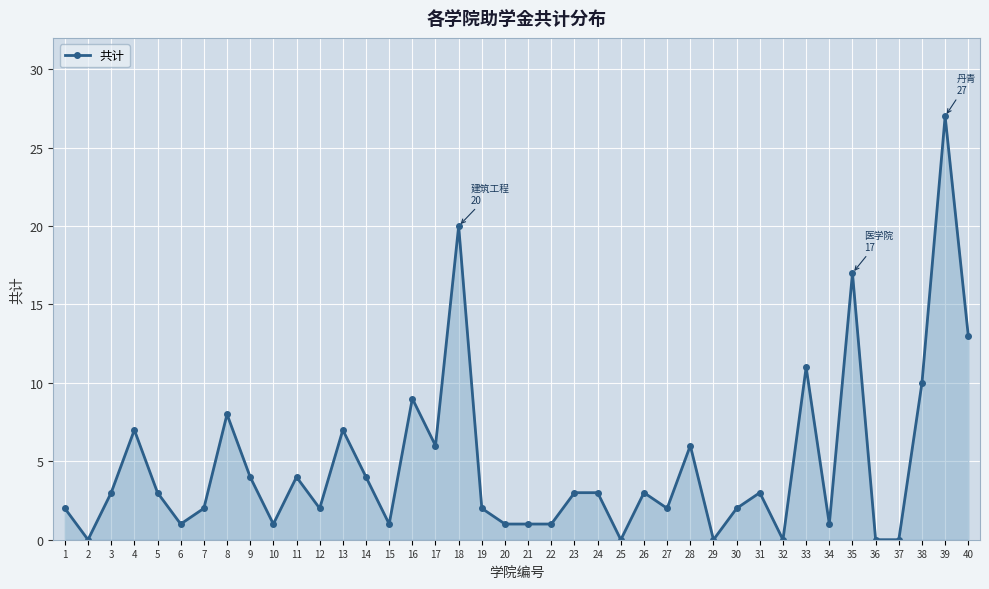

What is the maximum value shown in the chart?

27